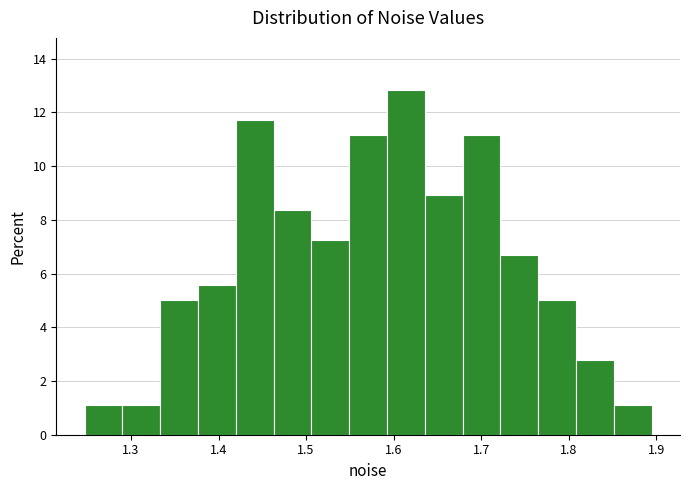

Reading left to right, transcribe this chart: for each bar, give the range it covers on the x-axis and its height. Neither the bar edges nor the heights are printed on the chart, so give them approximately, as read against the axes.

1.25 to 1.29: 1.2
1.29 to 1.33: 1.2
1.33 to 1.38: 5.0
1.38 to 1.42: 5.6
1.42 to 1.46: 11.8
1.46 to 1.51: 8.4
1.51 to 1.55: 7.2
1.55 to 1.59: 11.2
1.59 to 1.64: 12.8
1.64 to 1.68: 9.0
1.68 to 1.72: 11.2
1.72 to 1.77: 6.8
1.77 to 1.81: 5.0
1.81 to 1.85: 2.8
1.85 to 1.89: 1.2